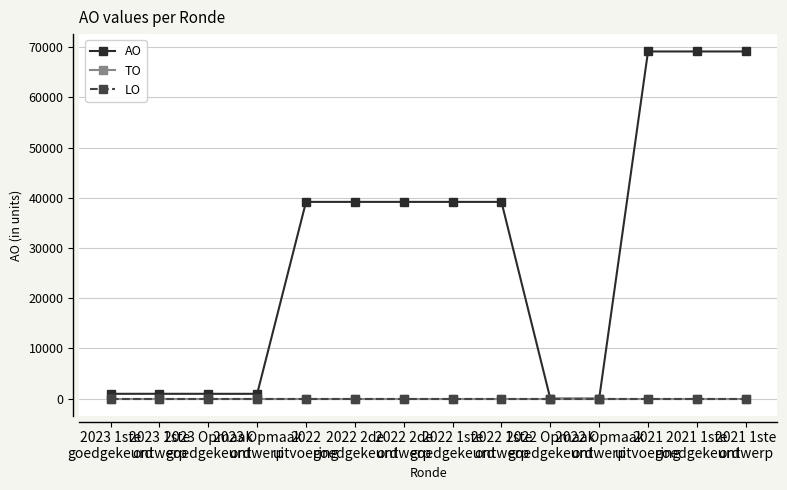

Is this an area chart (filled region under the line)?

No